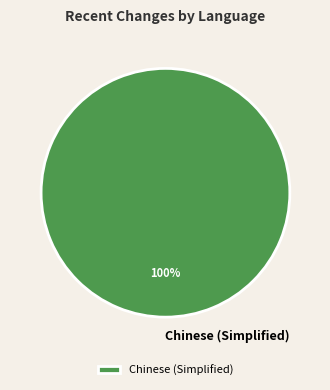

Which slice represents more than half of the pie?

Chinese (Simplified)